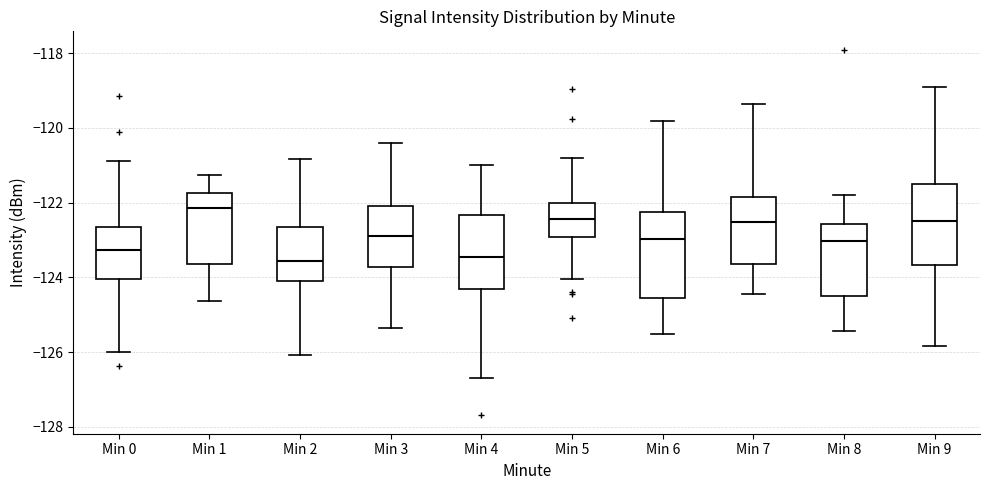

Reading left to right, transcribe this box plot: for each box, give where its median line is, the range the box spans, and where its two whiskers end, as read against the y-axis. The values are not printed on the chart, so give them approximately, as read against the axis.

Min 0: median -123.2, box -124.0 to -122.6, whiskers -126.0 to -120.8
Min 1: median -122.2, box -123.6 to -121.8, whiskers -124.6 to -121.2
Min 2: median -123.6, box -124.0 to -122.6, whiskers -126.0 to -120.8
Min 3: median -122.8, box -123.8 to -122.0, whiskers -125.4 to -120.4
Min 4: median -123.4, box -124.4 to -122.4, whiskers -126.6 to -121.0
Min 5: median -122.4, box -123.0 to -122.0, whiskers -124.0 to -120.8
Min 6: median -123.0, box -124.6 to -122.2, whiskers -125.6 to -119.8
Min 7: median -122.6, box -123.6 to -121.8, whiskers -124.4 to -119.4
Min 8: median -123.0, box -124.4 to -122.6, whiskers -125.4 to -121.8
Min 9: median -122.4, box -123.6 to -121.6, whiskers -125.8 to -118.8